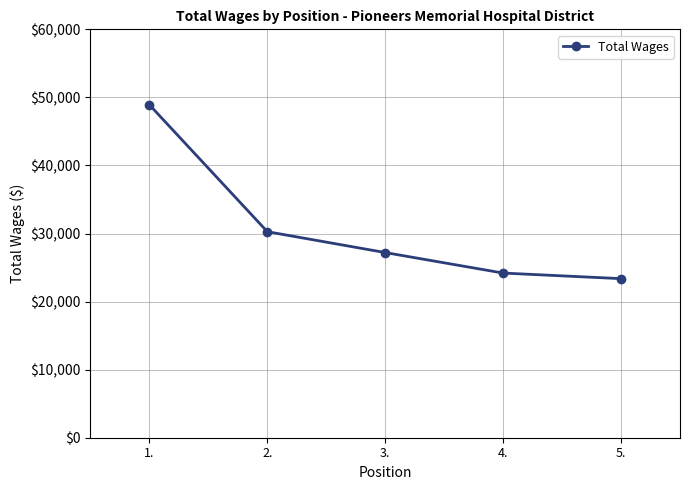

What is the difference between the second highest and minimum values?

6900